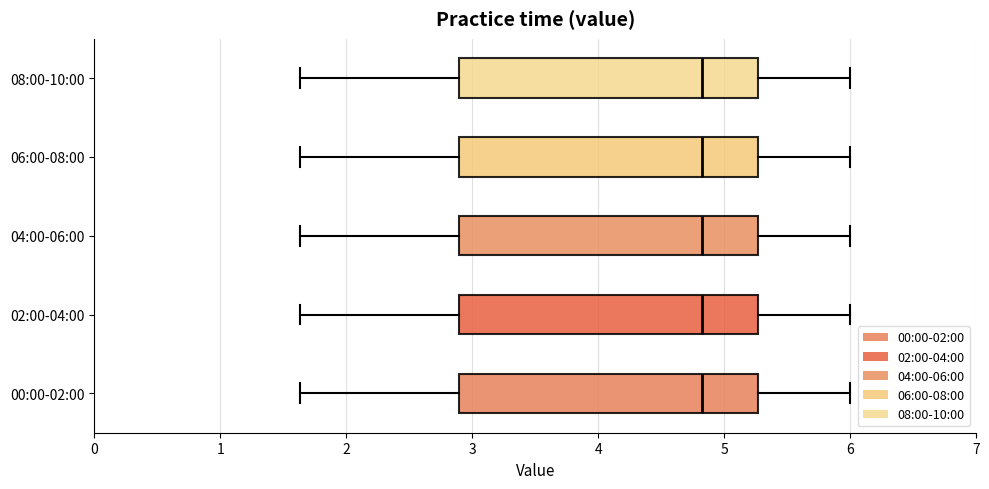

Reading bottom to top, transcribe this box plot: for each box, give where its median line is, the range the box spans, and where its two whiskers end, as read against the x-axis. The values are not printed on the chart, so give them approximately, as read against the axis.

00:00-02:00: median 4.8, box 2.9 to 5.3, whiskers 1.6 to 6.0
02:00-04:00: median 4.8, box 2.9 to 5.3, whiskers 1.6 to 6.0
04:00-06:00: median 4.8, box 2.9 to 5.3, whiskers 1.6 to 6.0
06:00-08:00: median 4.8, box 2.9 to 5.3, whiskers 1.6 to 6.0
08:00-10:00: median 4.8, box 2.9 to 5.3, whiskers 1.6 to 6.0